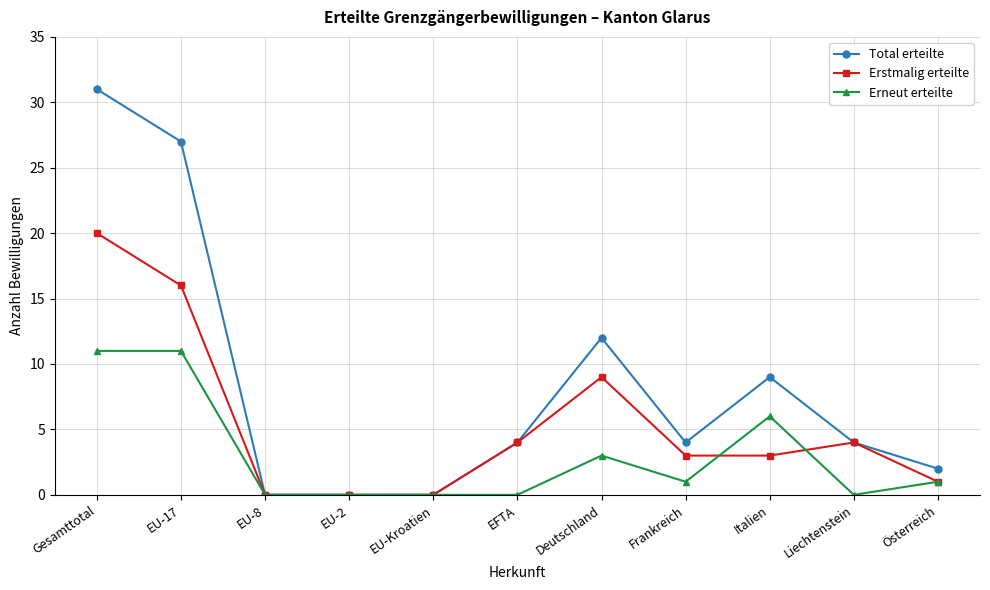

What position from the left is EU-2?

4